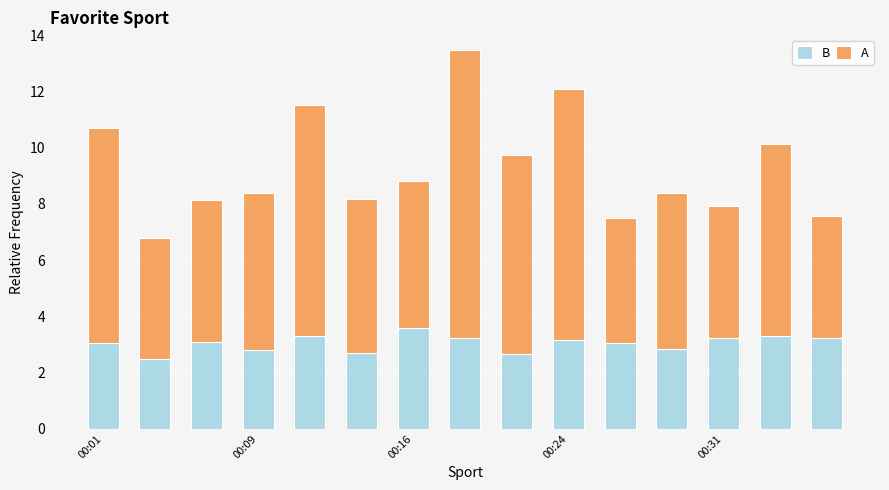

What is the maximum value for B?

3.6